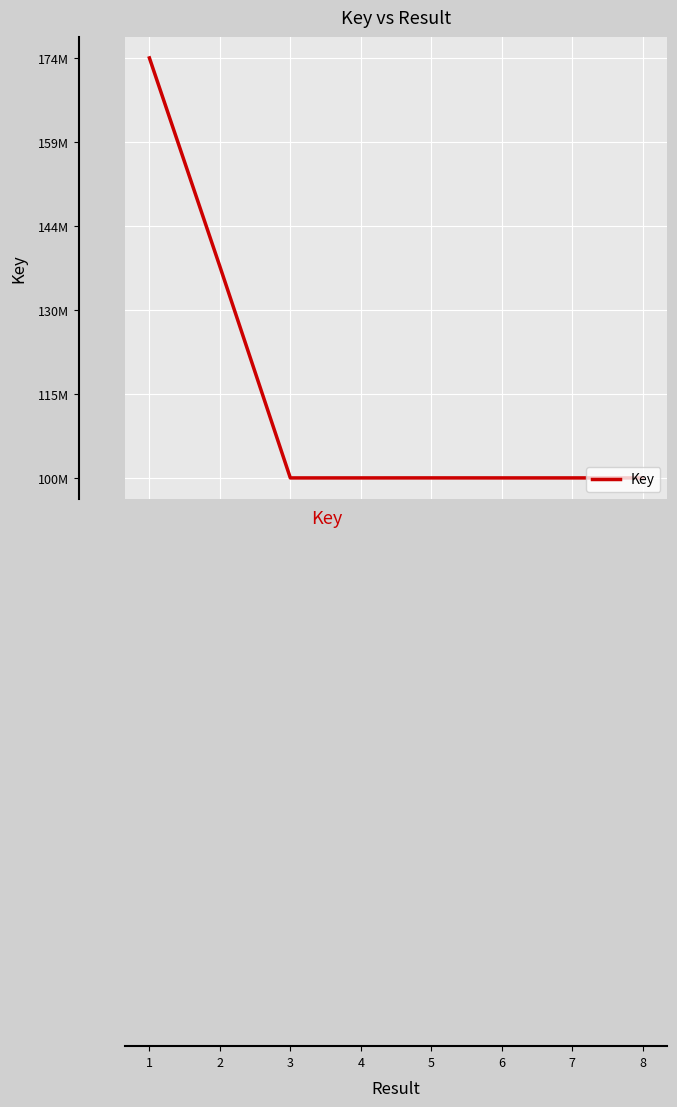

Is this an area chart (filled region under the line)?

No